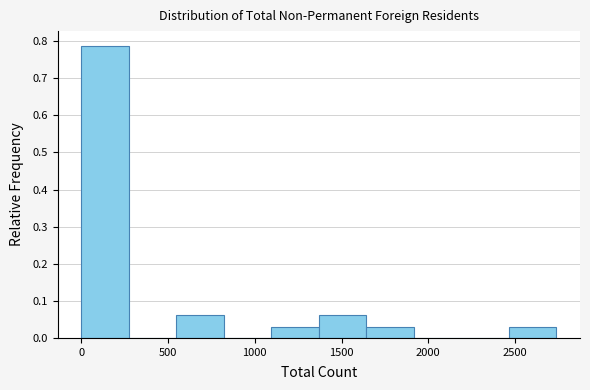

Over which range of the x-axis is the bar tallest?

0 to 250